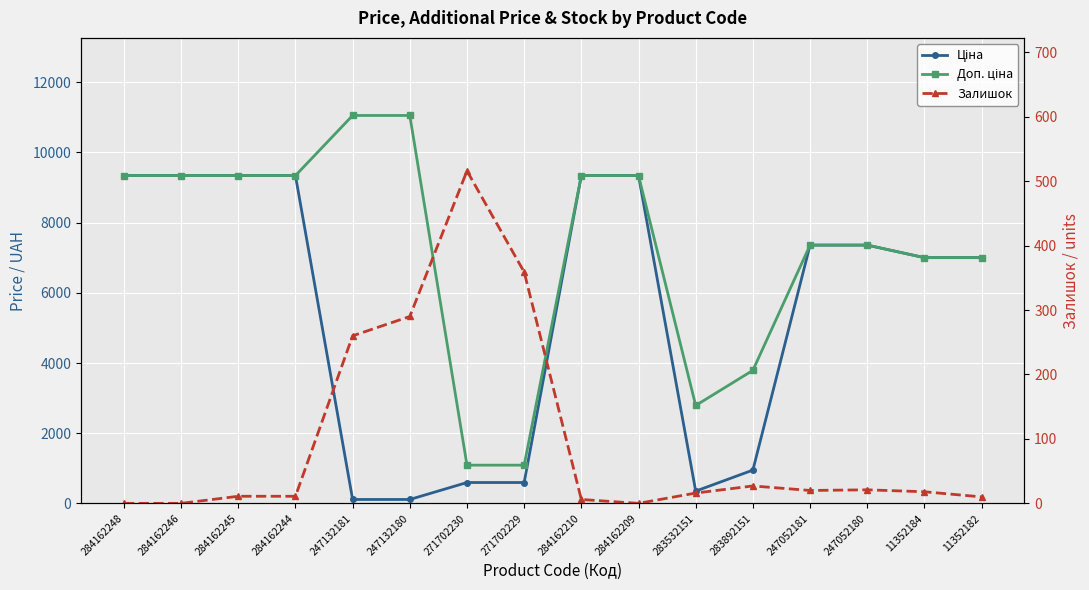

True or false: Ціна has a value of 16630.9 at 284162244.

False